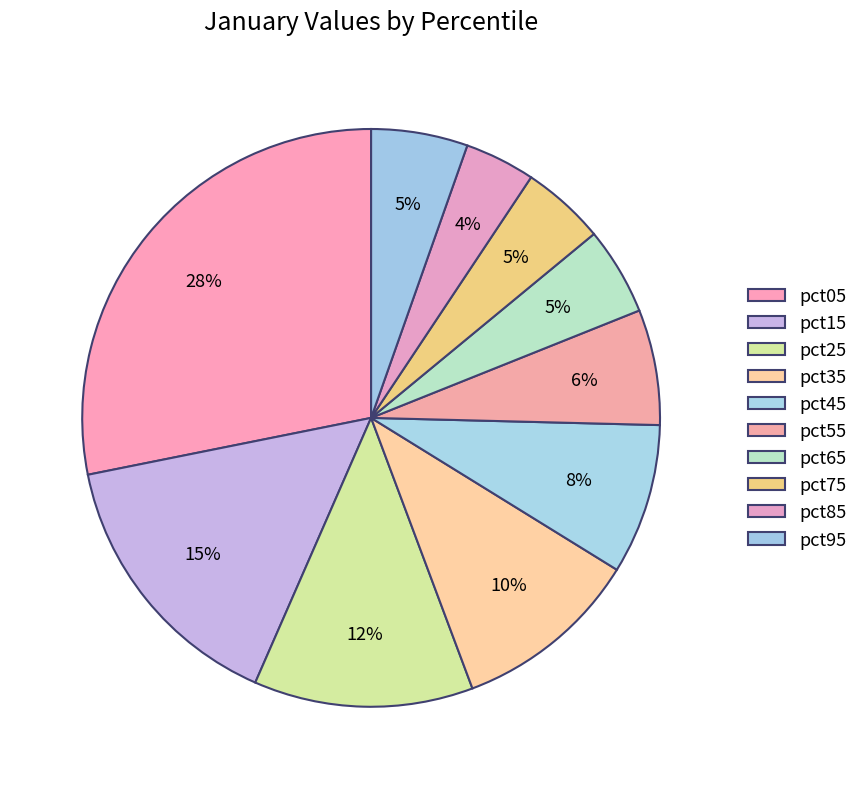

What is the ratio of the value at pct05 to the value at pct25?

2.3